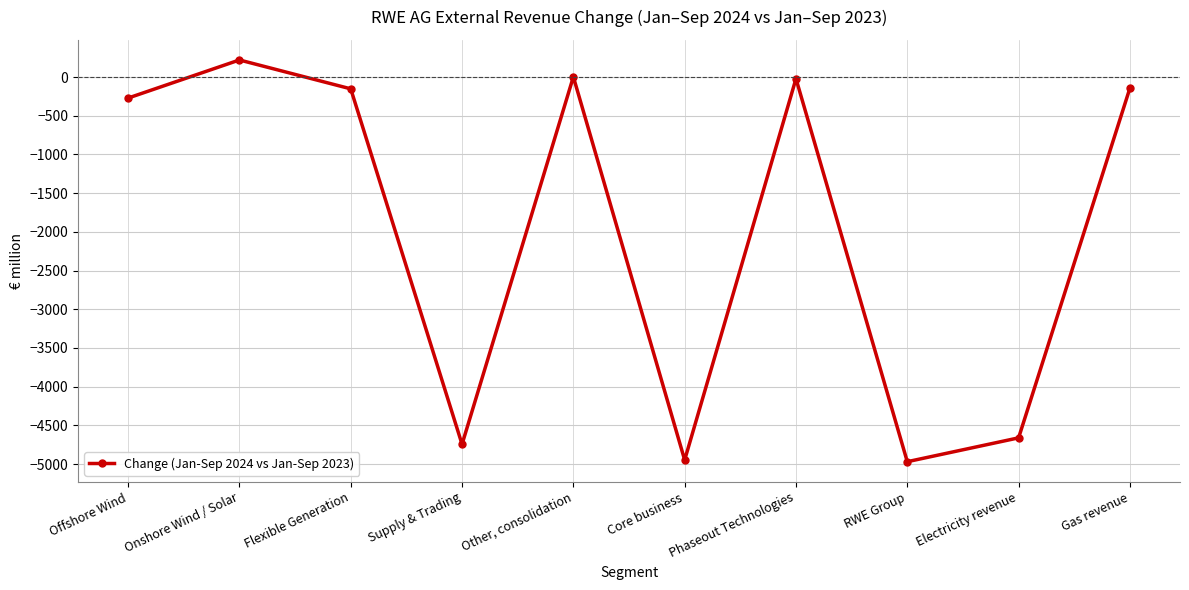

Is this an area chart (filled region under the line)?

No